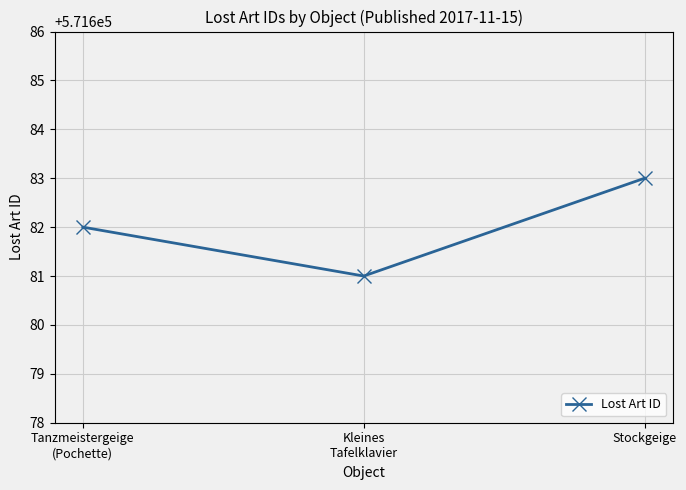

What is the sum of the values at Tanzmeistergeige
(Pochette) and Stockgeige?

1143365